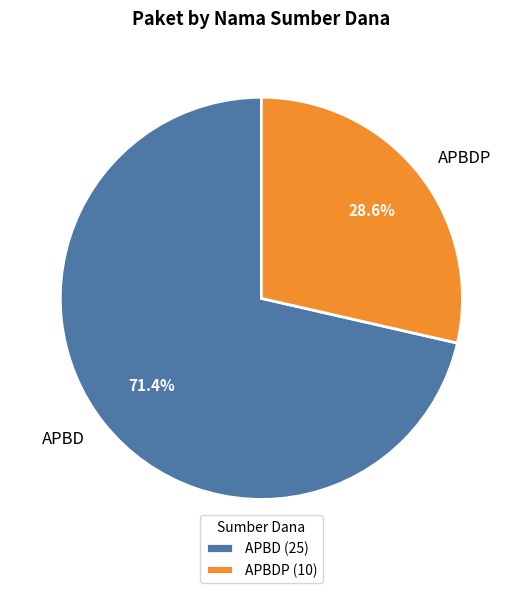

Does APBD account for over 50% of the chart?

Yes